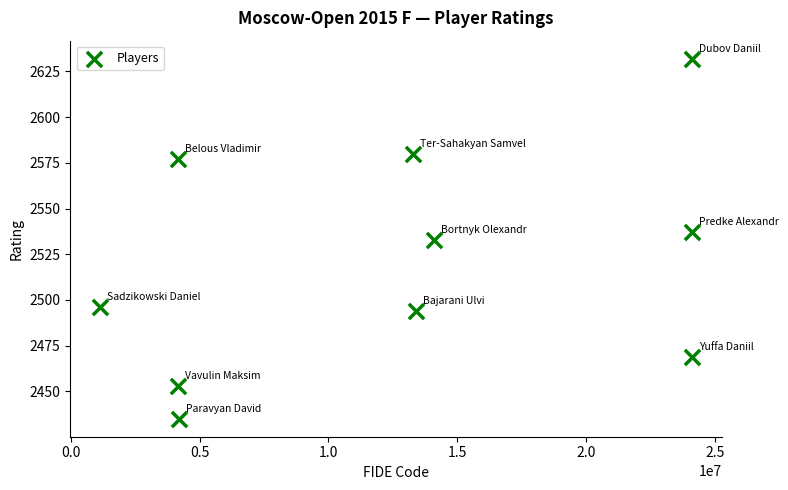

What is the range of X values (max minus min)?

22999170